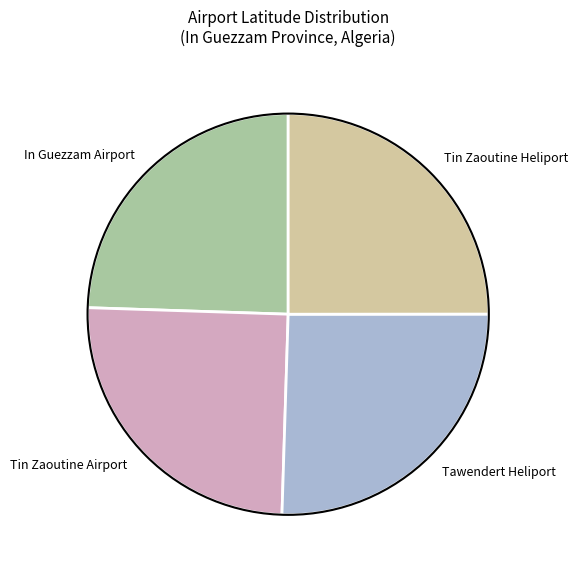

Which slice is the smallest?

In Guezzam Airport